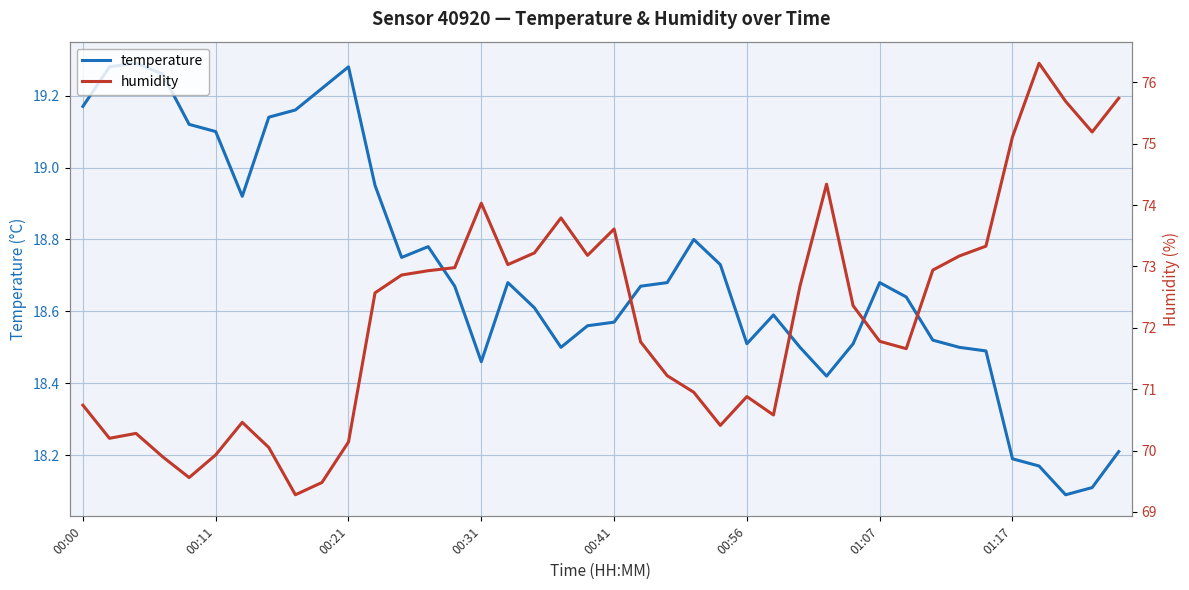

What is the minimum value for temperature?

18.1